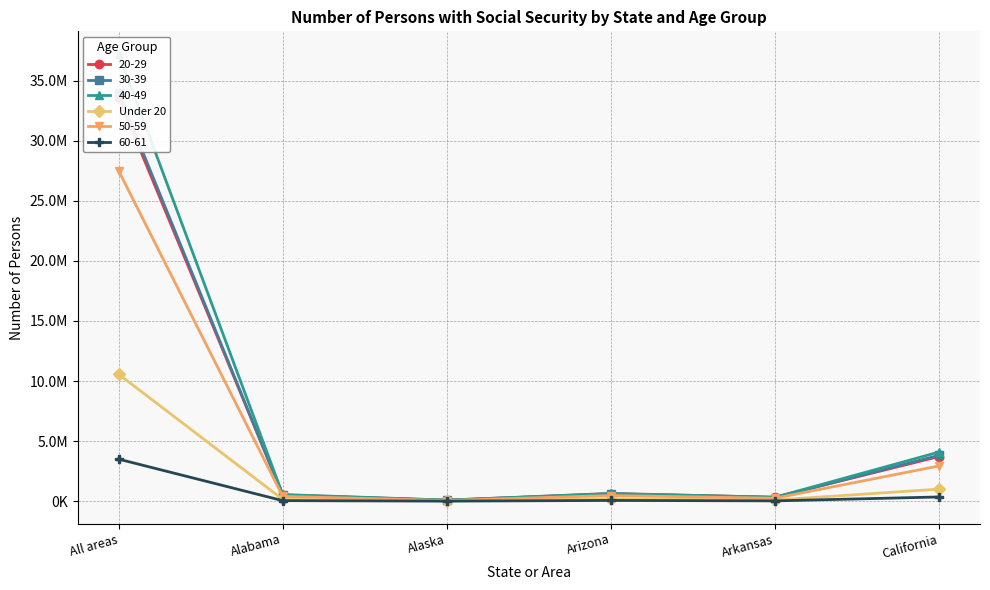

How many data points are less than 190913?

3